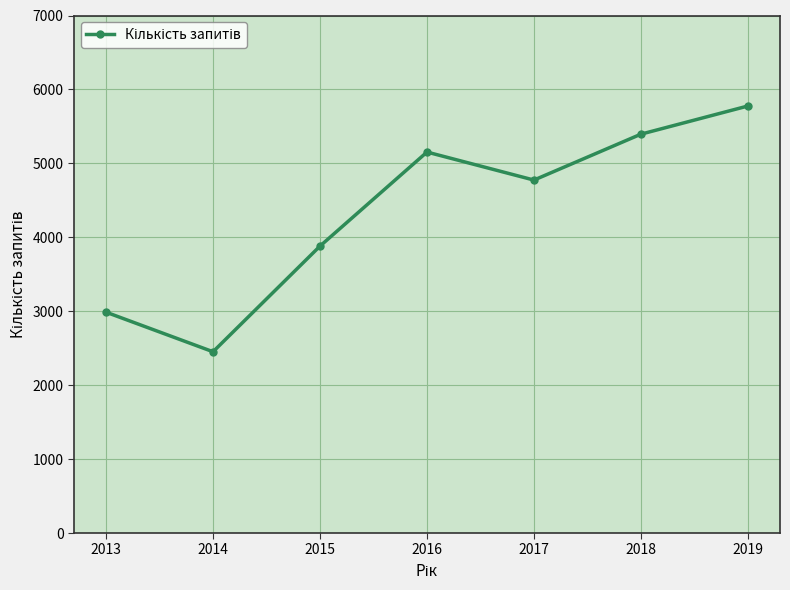

What is the value of the 6th point from the left?

5395